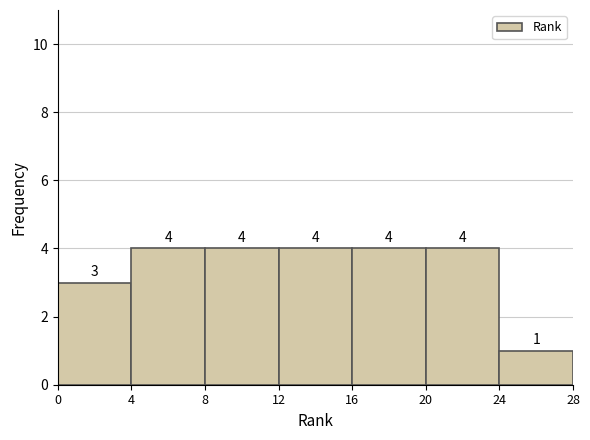

Reading left to right, list every bar in this chart as the range it spans on the x-axis followed by its height.

0 to 4: 3
4 to 8: 4
8 to 12: 4
12 to 16: 4
16 to 20: 4
20 to 24: 4
24 to 28: 1